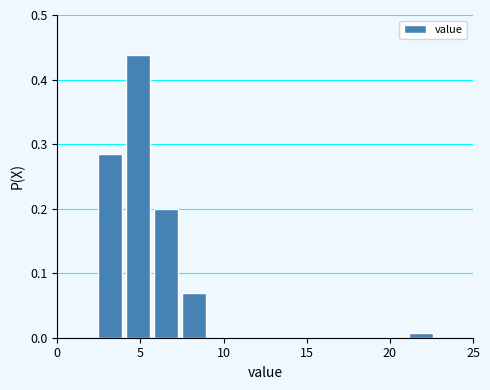

Around what value on the x-axis is the tallest bar? Give the approximate position of its centre, as read against the axis.

5.0